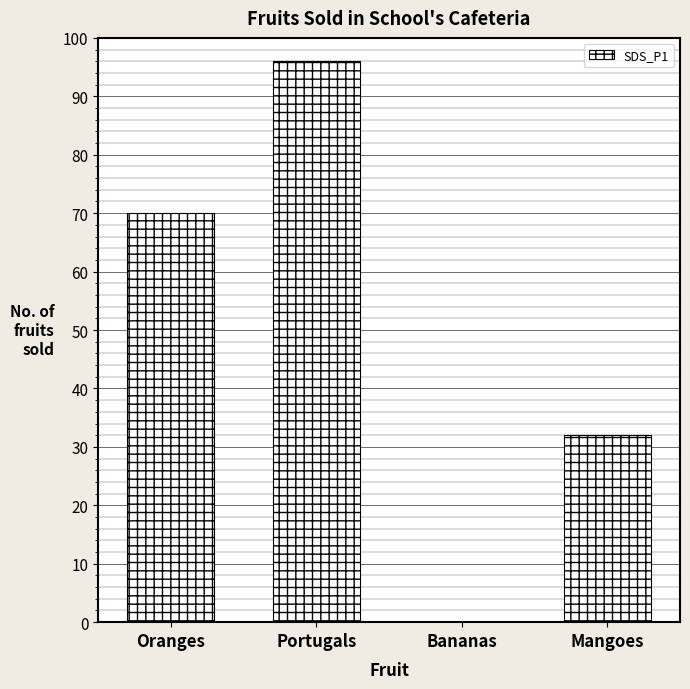

How many values are between 32 and 96?

3